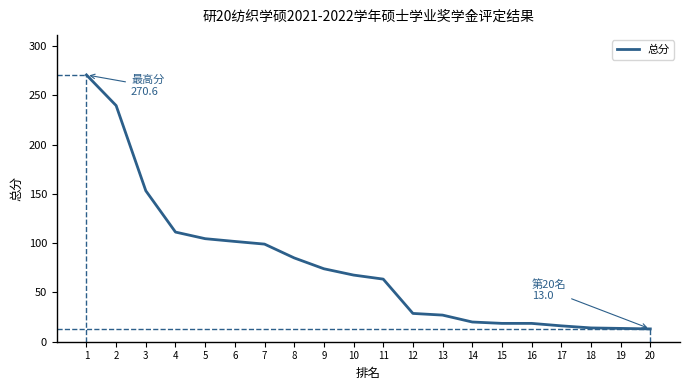

What is the difference between the maximum and minimum values?

257.6